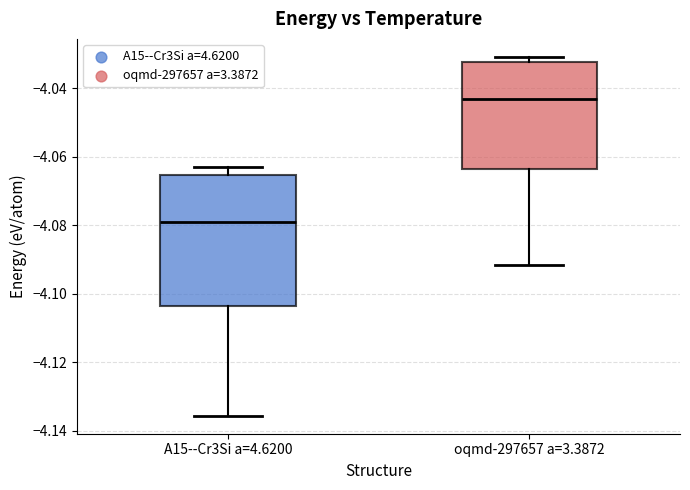

Reading left to right, transcribe this box plot: for each box, give where its median line is, the range the box spans, and where its two whiskers end, as read against the y-axis. The values are not printed on the chart, so give them approximately, as read against the axis.

A15--Cr3Si a=4.6200: median -4.080, box -4.104 to -4.066, whiskers -4.136 to -4.062
oqmd-297657 a=3.3872: median -4.044, box -4.064 to -4.032, whiskers -4.092 to -4.030